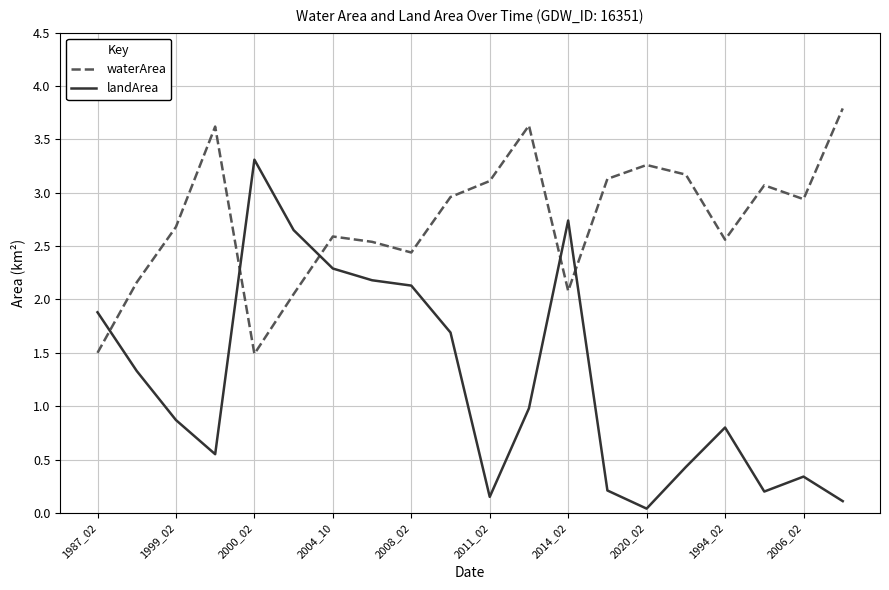

What are all the series names shown in the legend?

waterArea, landArea